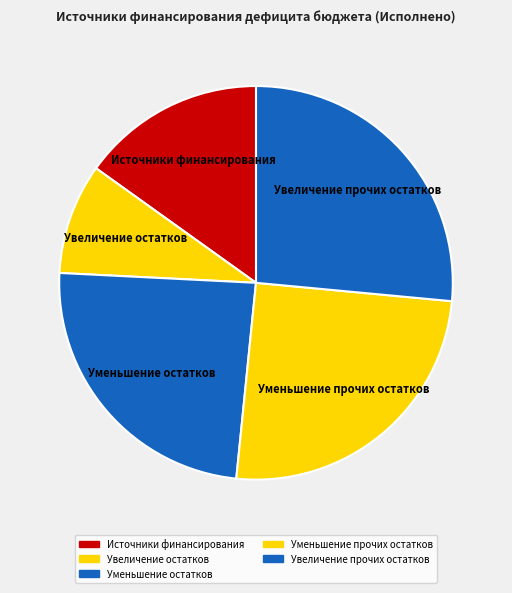

The Источники финансирования slice represents 15% of the pie. True or false?

True